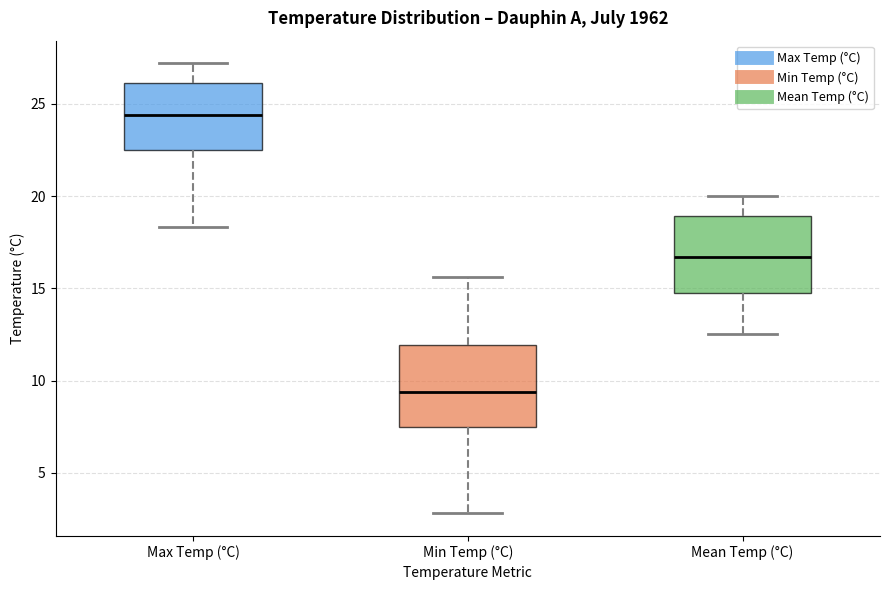

Where does the median line of the box for Max Temp (°C) sit on the y-axis? The values are not printed on the chart, so give them approximately, as read against the axis.

24.5